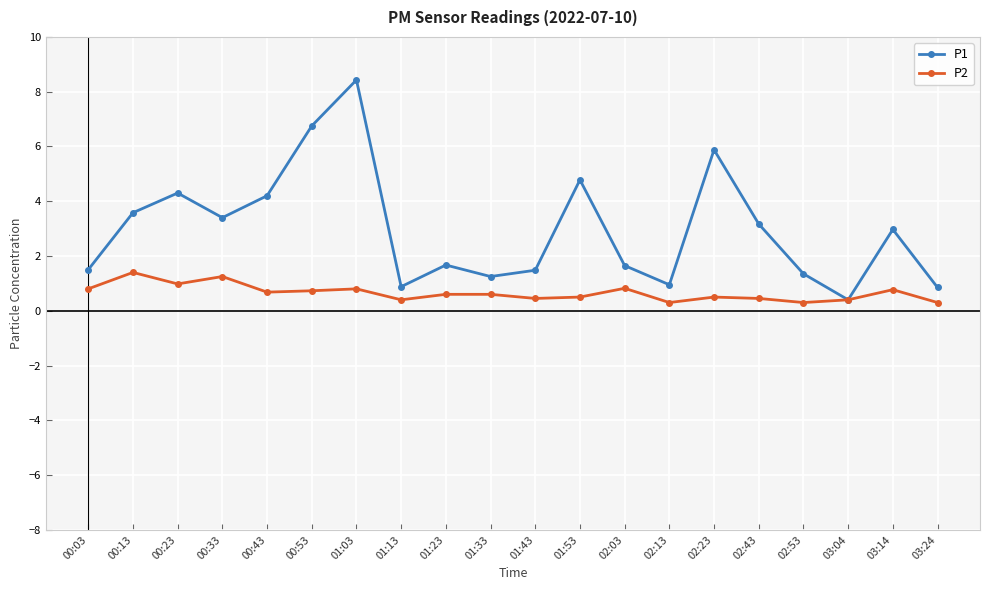

Is it true that P1 equals 6.3 at 00:43?

False